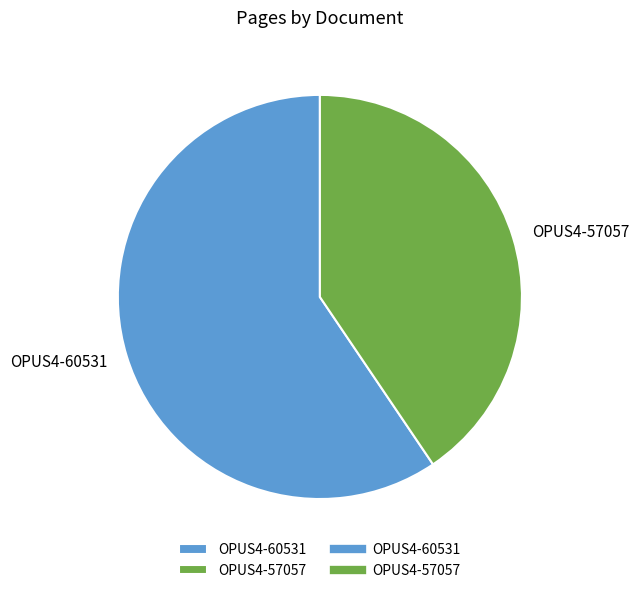

Is OPUS4-60531 the majority of the pie?

Yes